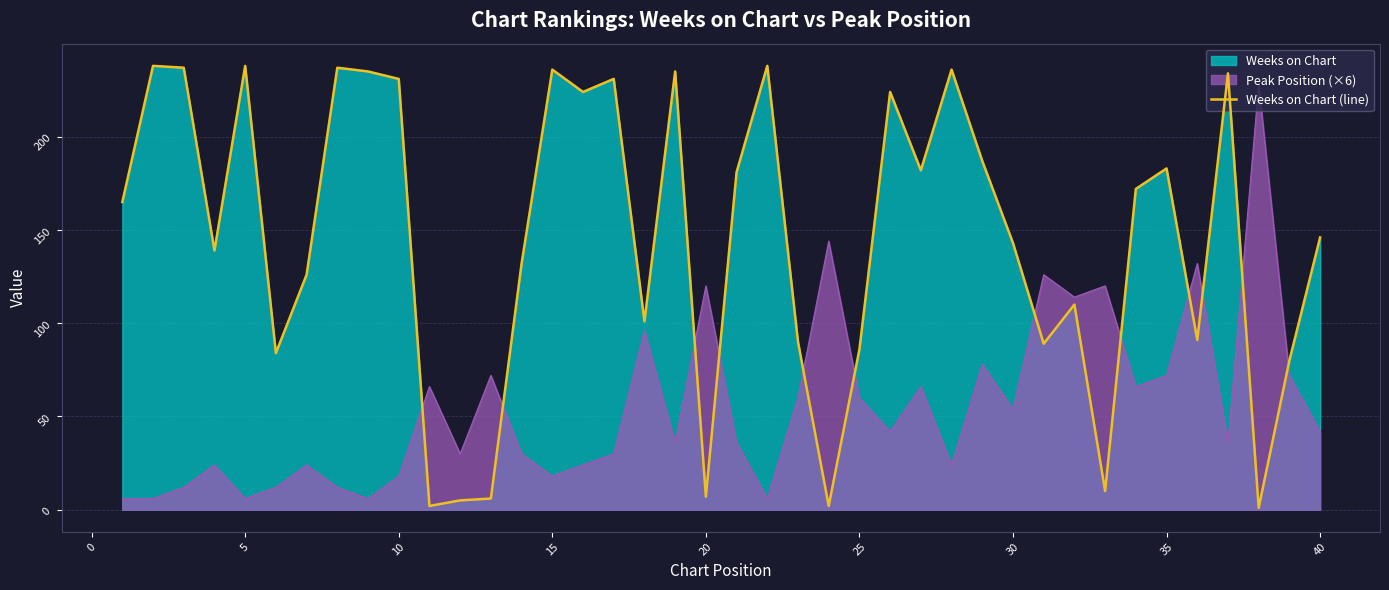

How many lines are shown in the chart?

1